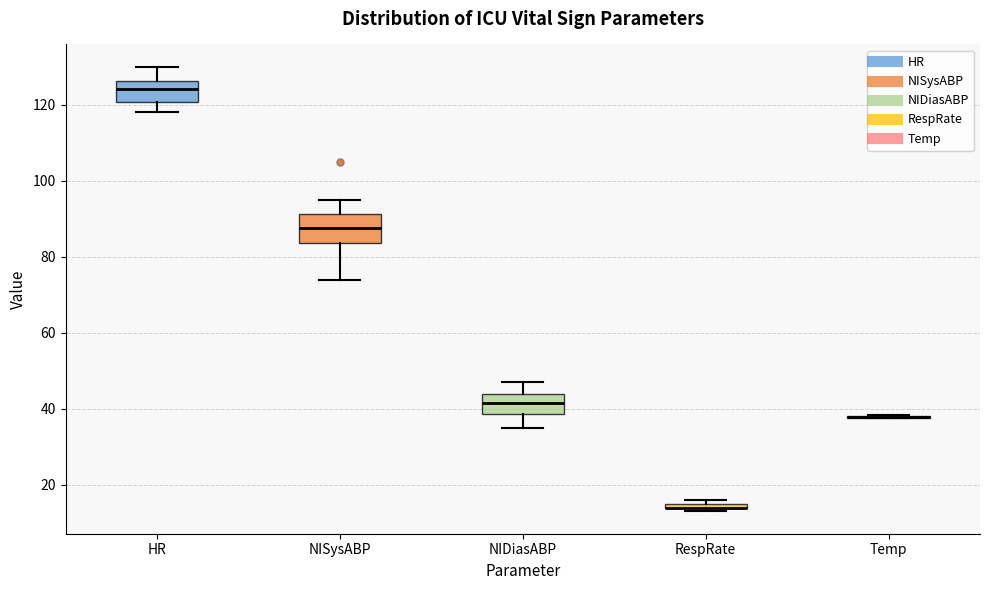

Where does the median line of the box for NIDiasABP sit on the y-axis? The values are not printed on the chart, so give them approximately, as read against the axis.

42